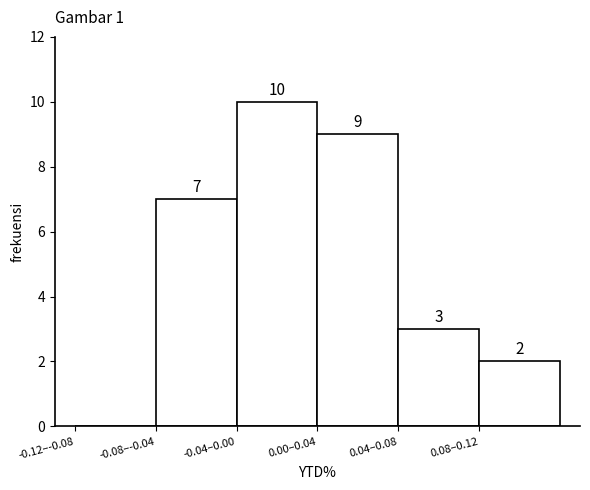

Reading left to right, what are all the values shown in this chart?

-0.12–-0.08=0	-0.08–-0.04=7	-0.04–0.00=10	0.00–0.04=9	0.04–0.08=3	0.08–0.12=2